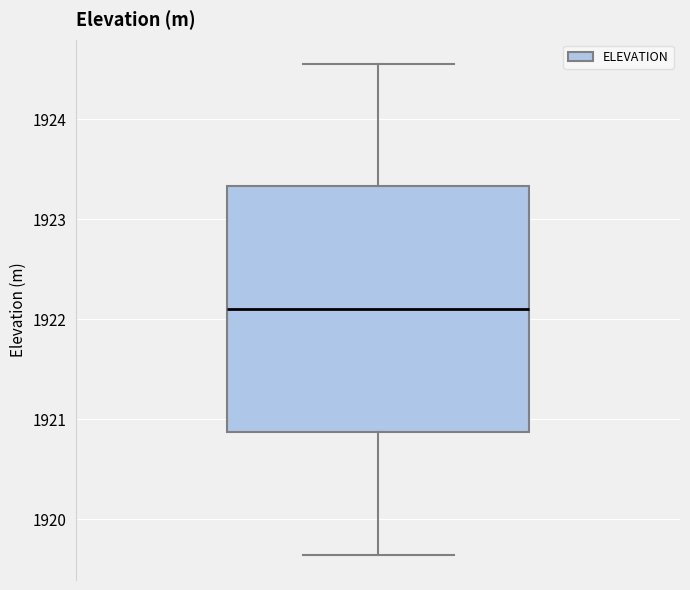

Transcribe this box plot: give where the median line is, the range the box spans, and where the two whiskers end, as read against the y-axis. The values are not printed on the chart, so give them approximately, as read against the axis.

median 1922.1, box 1920.9 to 1923.3, whiskers 1919.6 to 1924.6